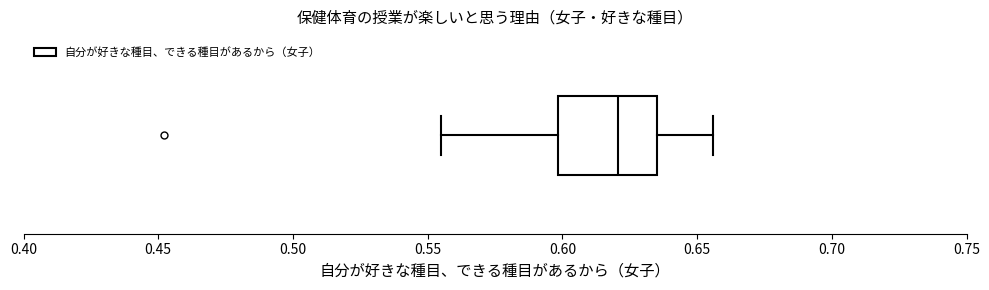

Where does the median line of the box sit on the x-axis? The values are not printed on the chart, so give them approximately, as read against the axis.

0.620